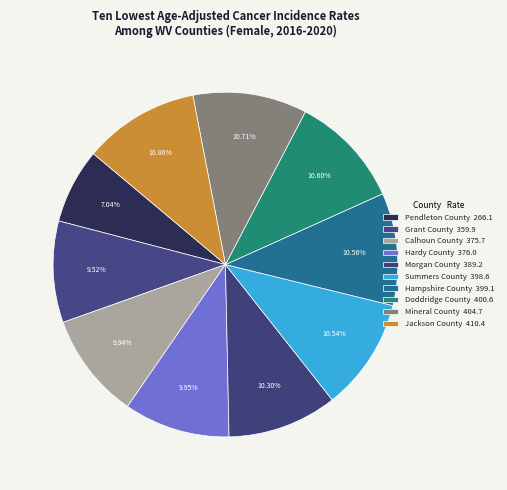

Count the number of slices in the pie.

10